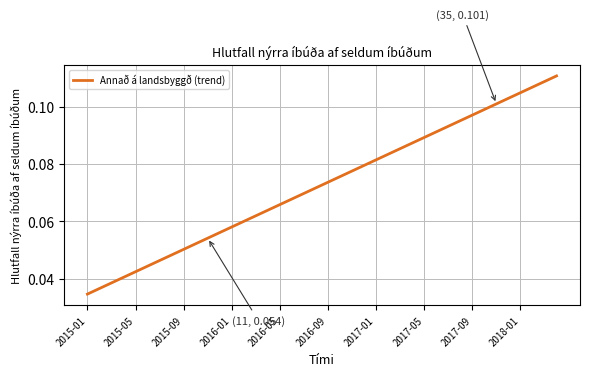

Does the chart have visible grid lines?

Yes